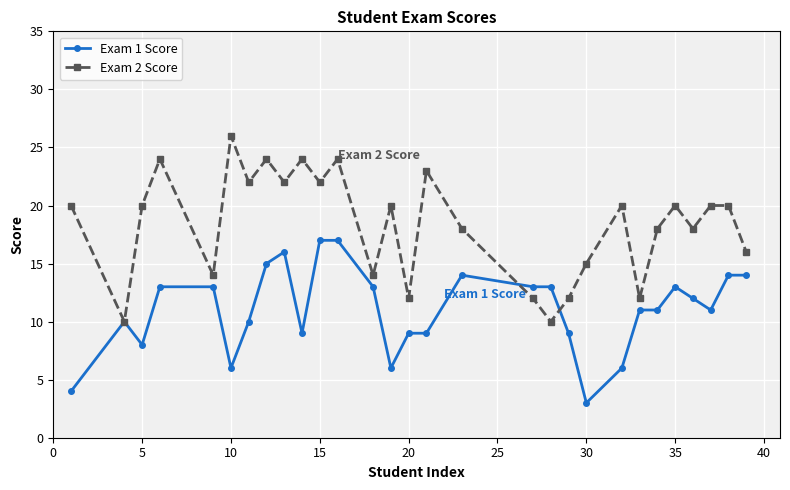

How many interior local valleys does the Exam 2 Score series have?

10